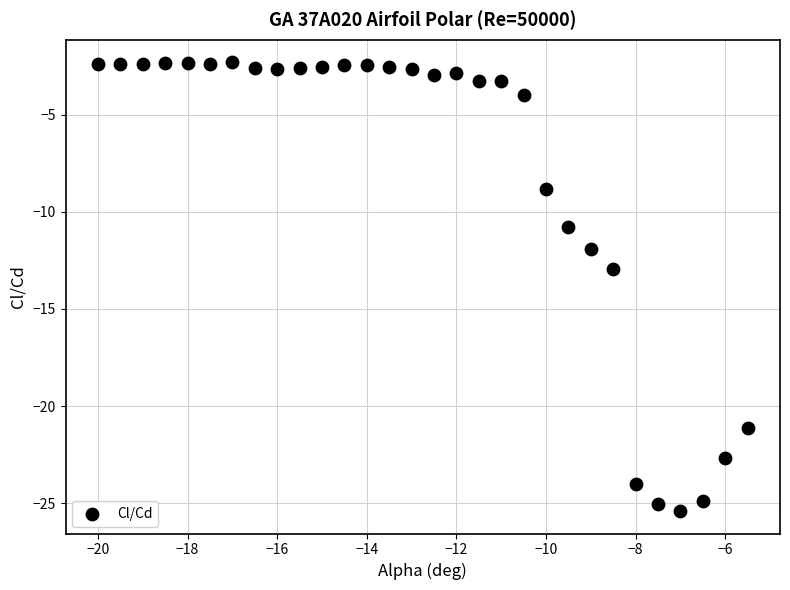

What is the range of Y values (max minus min)?

23.1